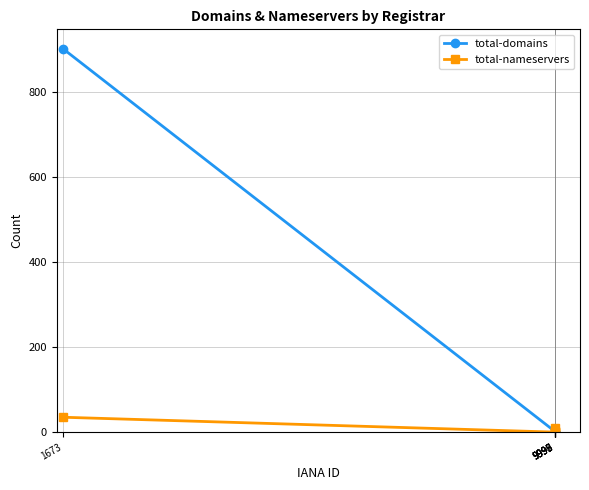

How many lines are shown in the chart?

2